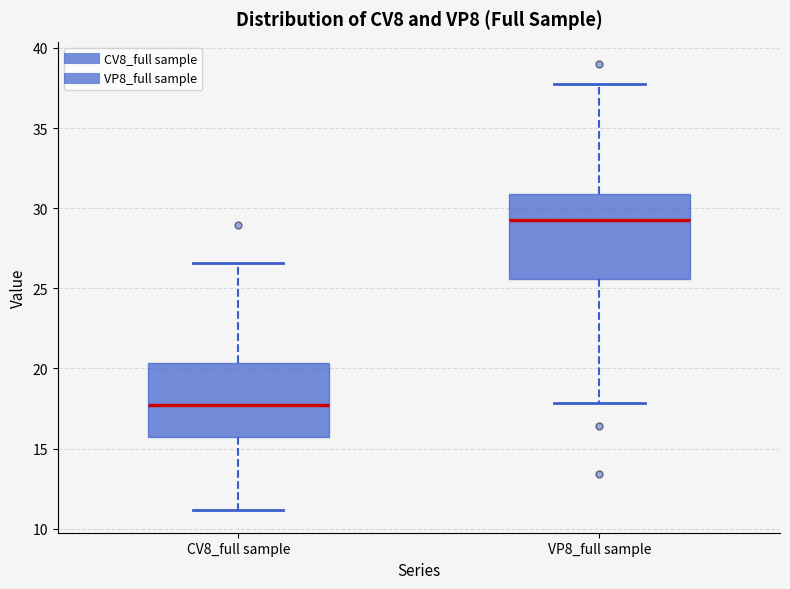

Which box has the highest median line?

VP8_full sample